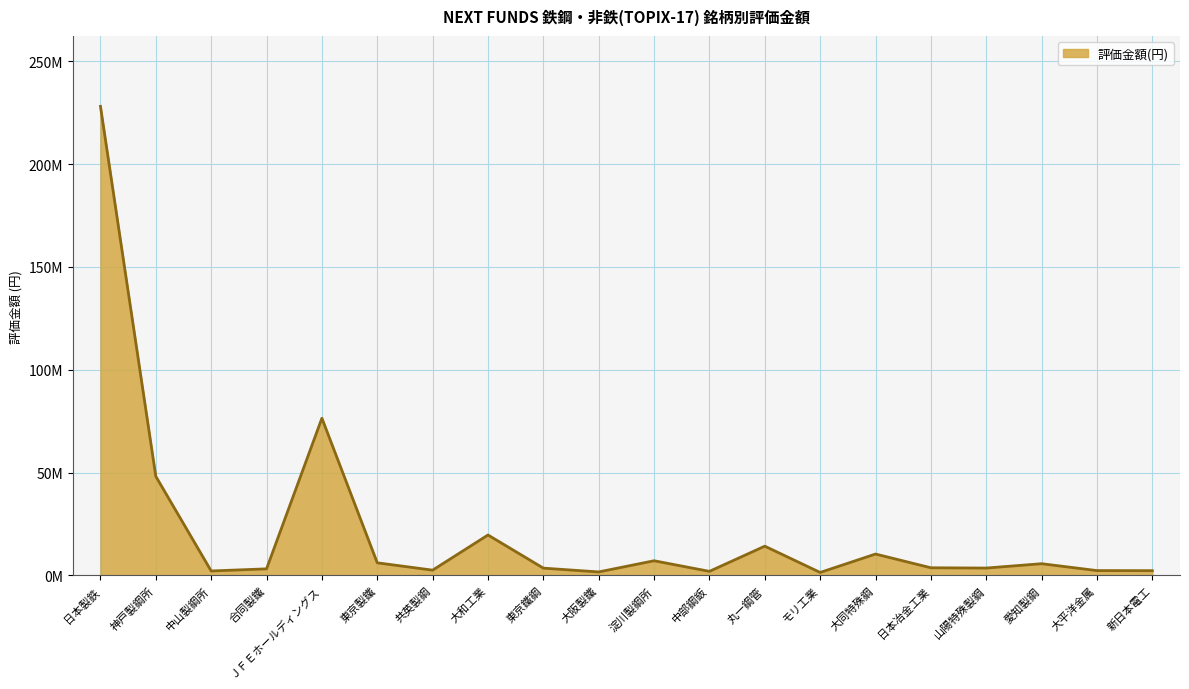

How many interior local valleys (lower than both neighbors) does the data have?

6